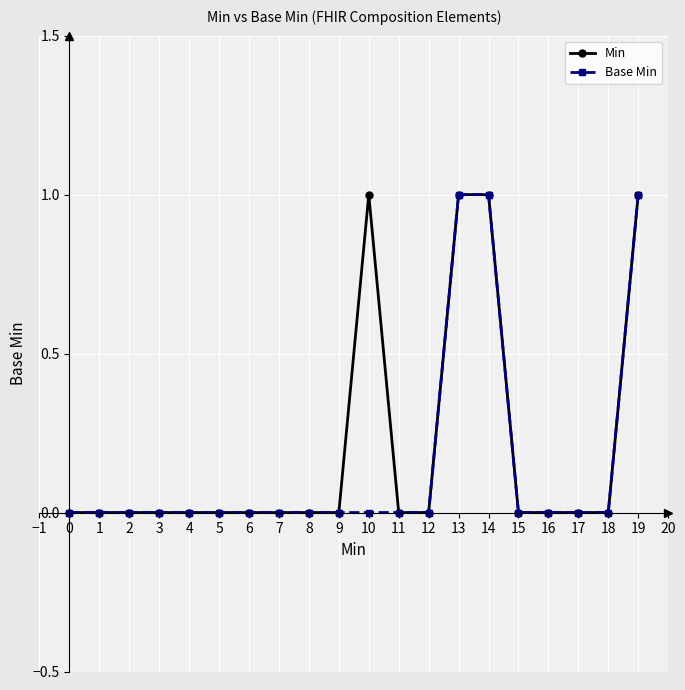

True or false: Base Min has a value of 0 at 0.

True